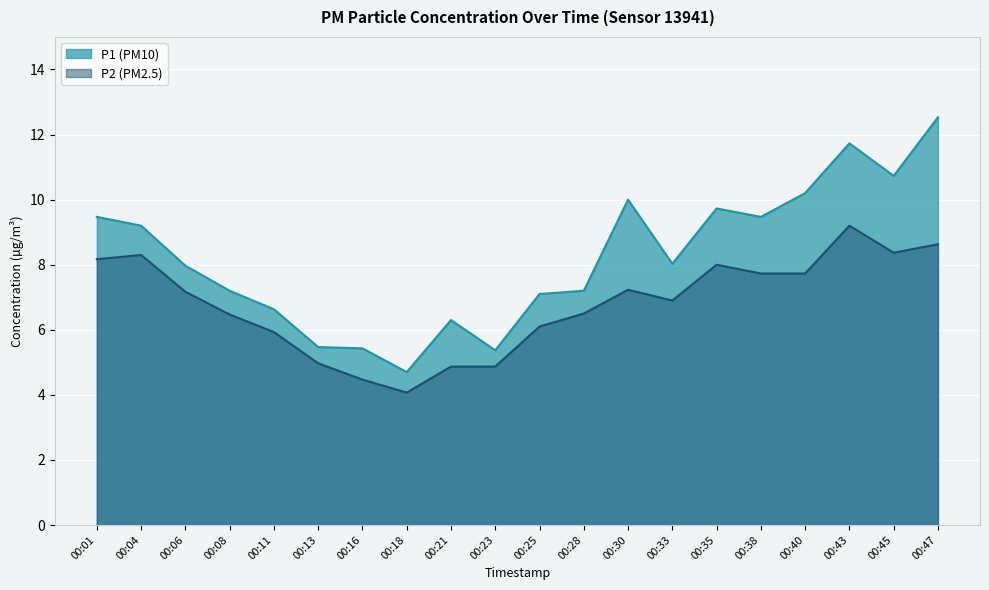

How many values in the P2 series exceed 7?

10